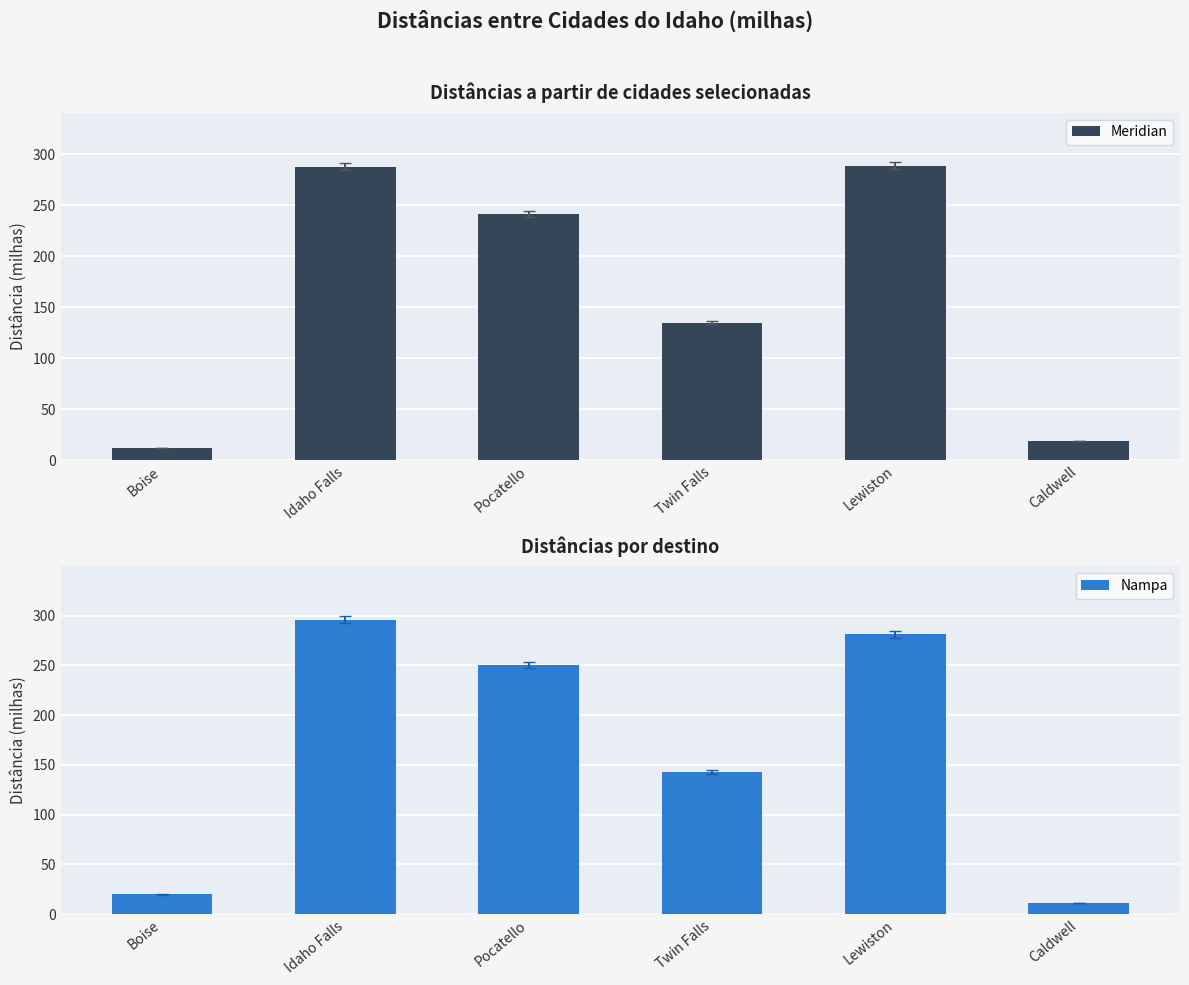

Reading right to left, extract all data points from this chart.

Meridian: 19	289	135	242	288	12
Nampa: 11	281	143	250	296	20